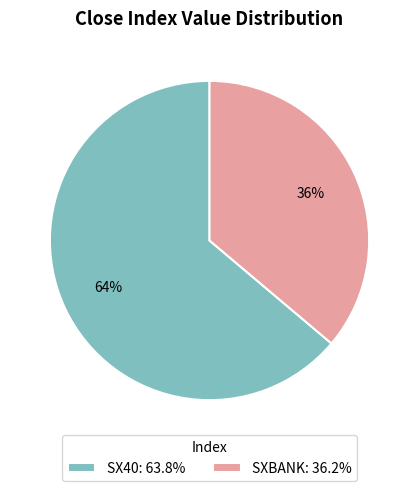

Does SX40 represent more than half of the total?

Yes